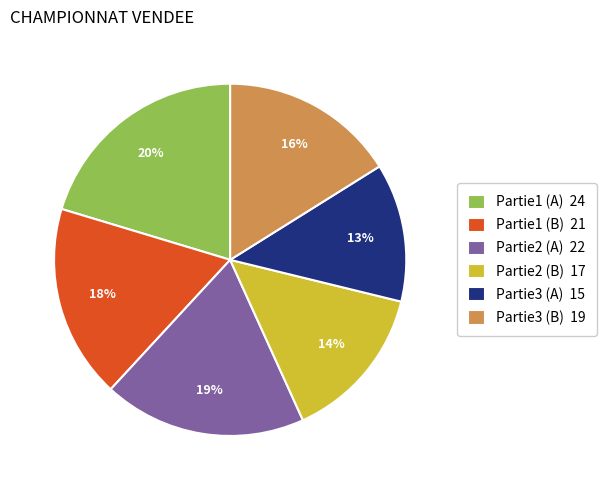

To the nearest percent, what is the average slice percentage?

17%